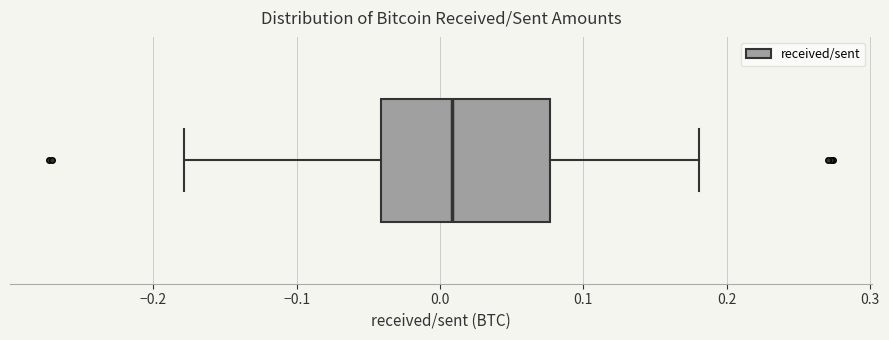

Transcribe this box plot: give where the median line is, the range the box spans, and where the two whiskers end, as read against the x-axis. The values are not printed on the chart, so give them approximately, as read against the axis.

median 0.01, box -0.04 to 0.08, whiskers -0.18 to 0.18